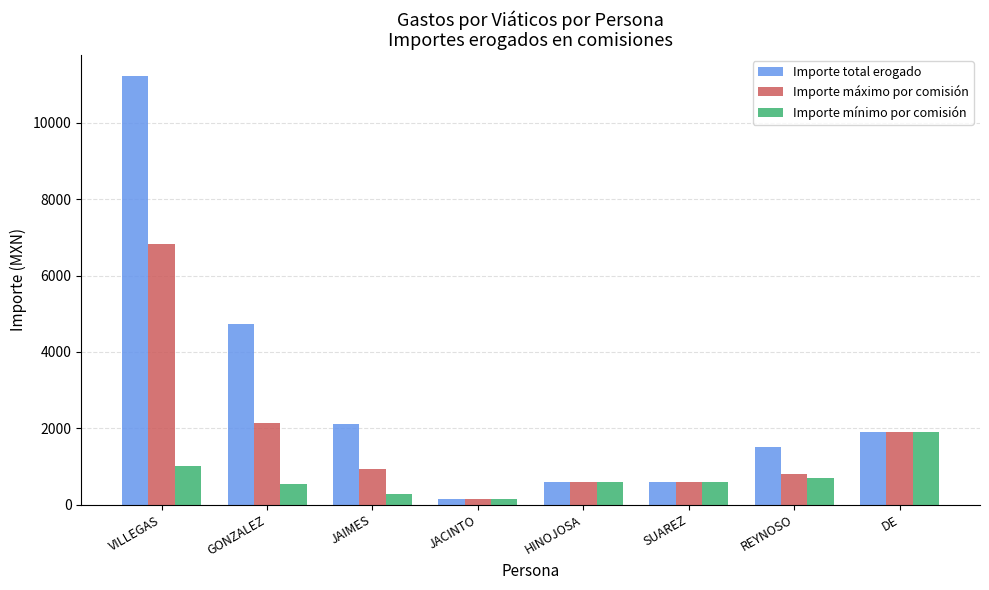

Is the value of Importe mínimo por comisión at JACINTO greater than the value of Importe máximo por comisión at HINOJOSA?

No